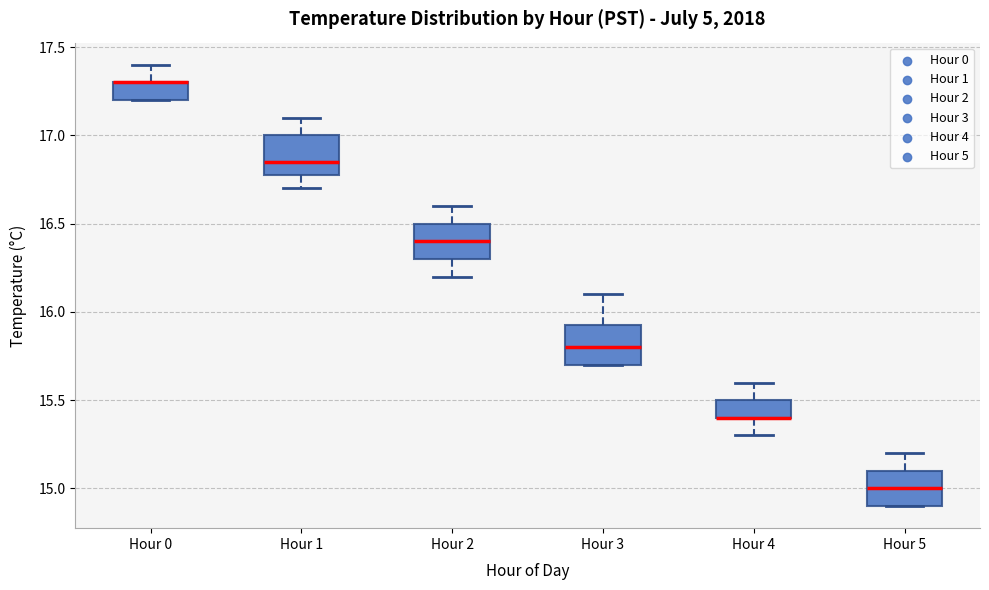

Where is the upper edge of the box for Hour 4 on the y-axis? The values are not printed on the chart, so give them approximately, as read against the axis.

15.50